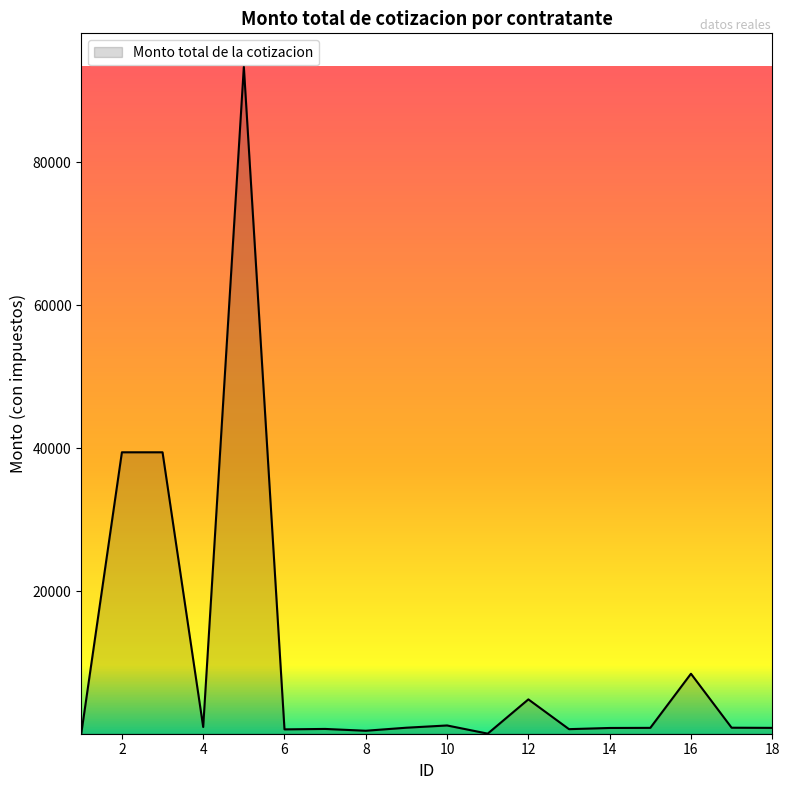

Count the number of data series in this chart.

1